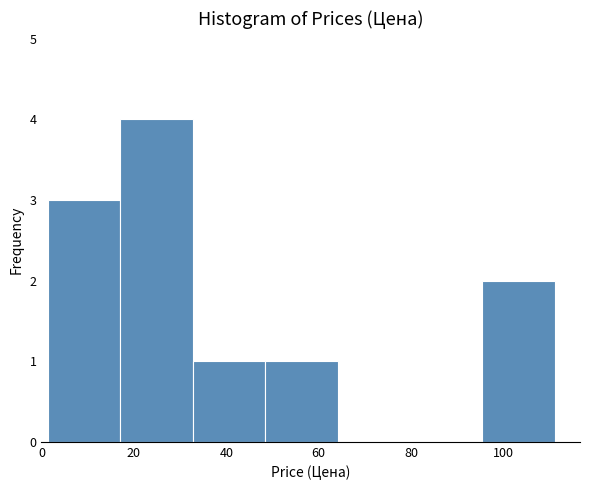

Reading left to right, list every bar in this chart as the range it spans on the x-axis followed by its height. Neither the bar edges nor the heights are printed on the chart, so give them approximately, as read against the axes.

2 to 18: 3
18 to 32: 4
32 to 48: 1
48 to 64: 1
64 to 80: 0
80 to 96: 0
96 to 112: 2